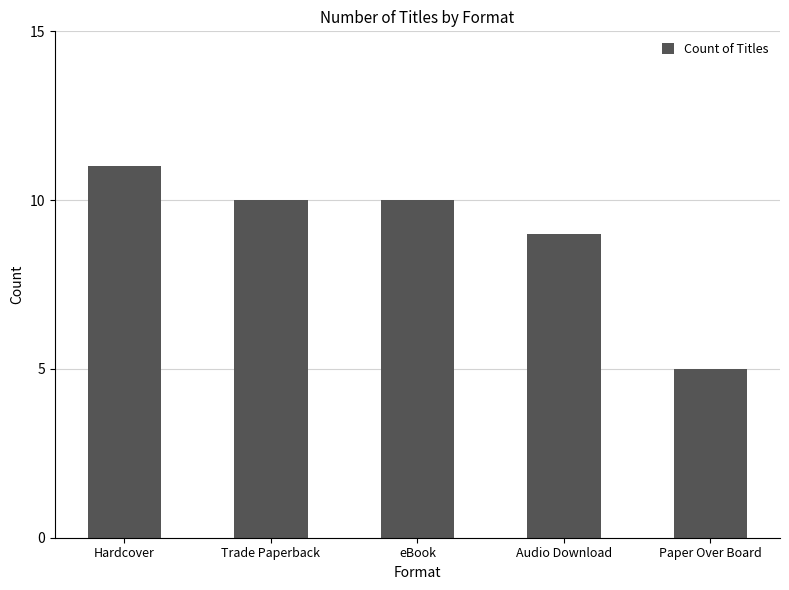

What is the greatest value displayed?

11